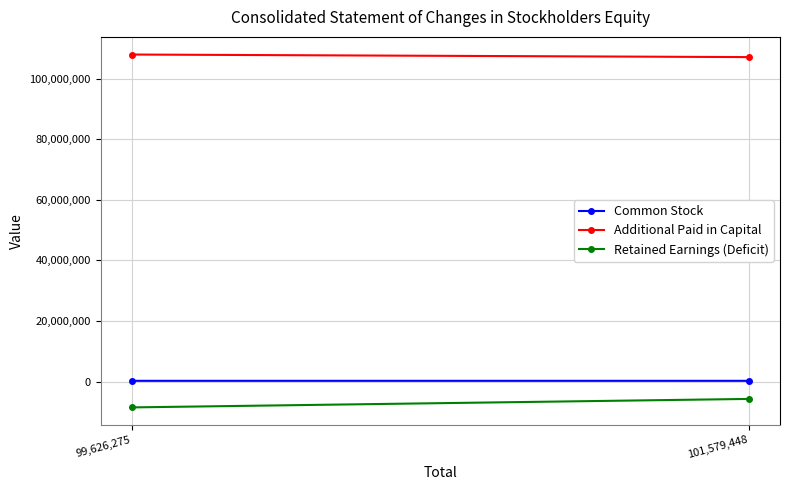

What is the sum of the Retained Earnings (Deficit) values at 99,626,275 and 101,579,448?

-14298974